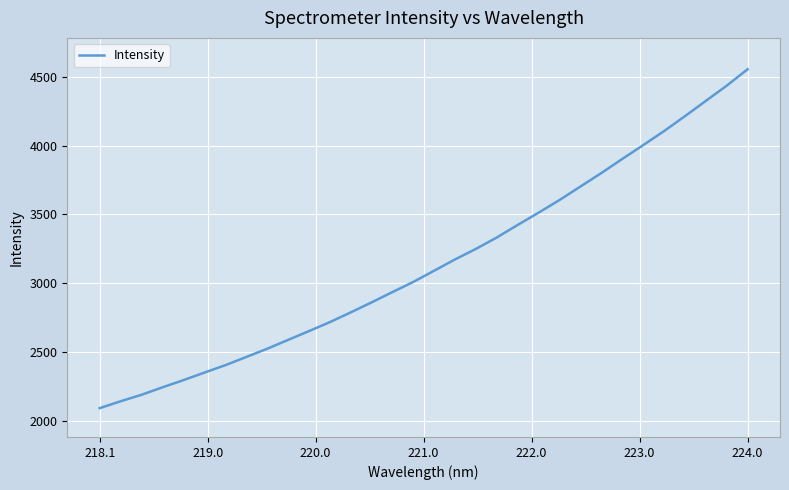

What is the maximum value shown in the chart?

4555.0